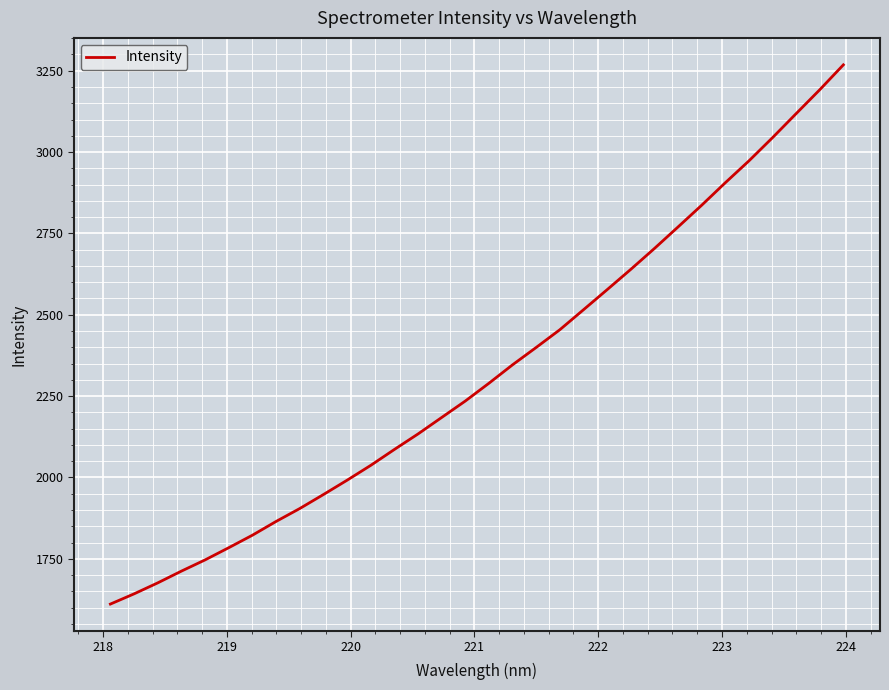

What is the average value?

2325.4